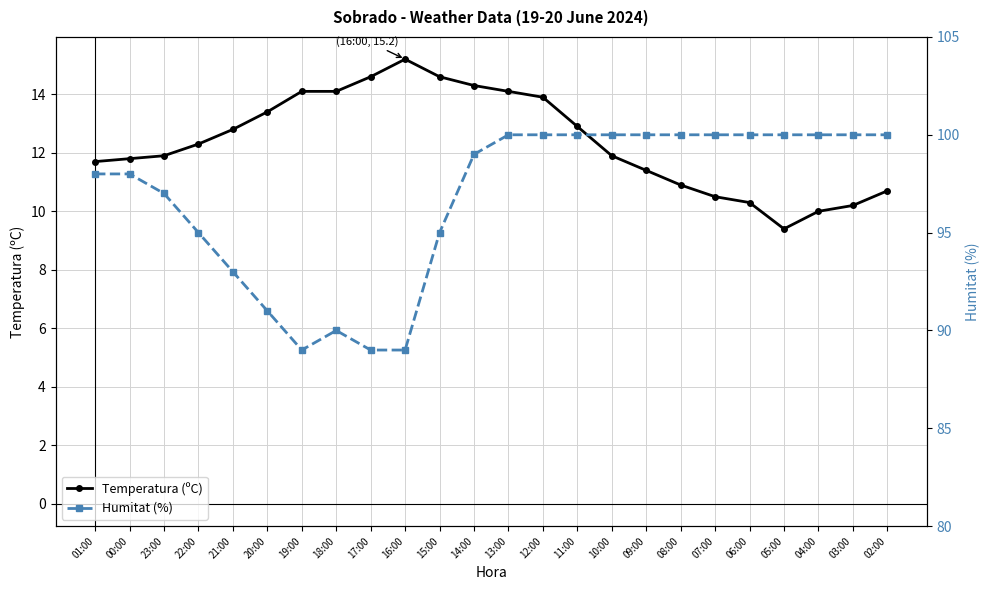

What is the minimum value shown in the chart?

9.4